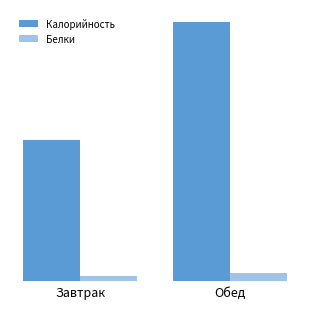

Reading right to left, list all the values displayed in this chart.

Калорийность: Обед=832.7	Завтрак=452.6
Белки: Обед=26.9	Завтрак=15.5